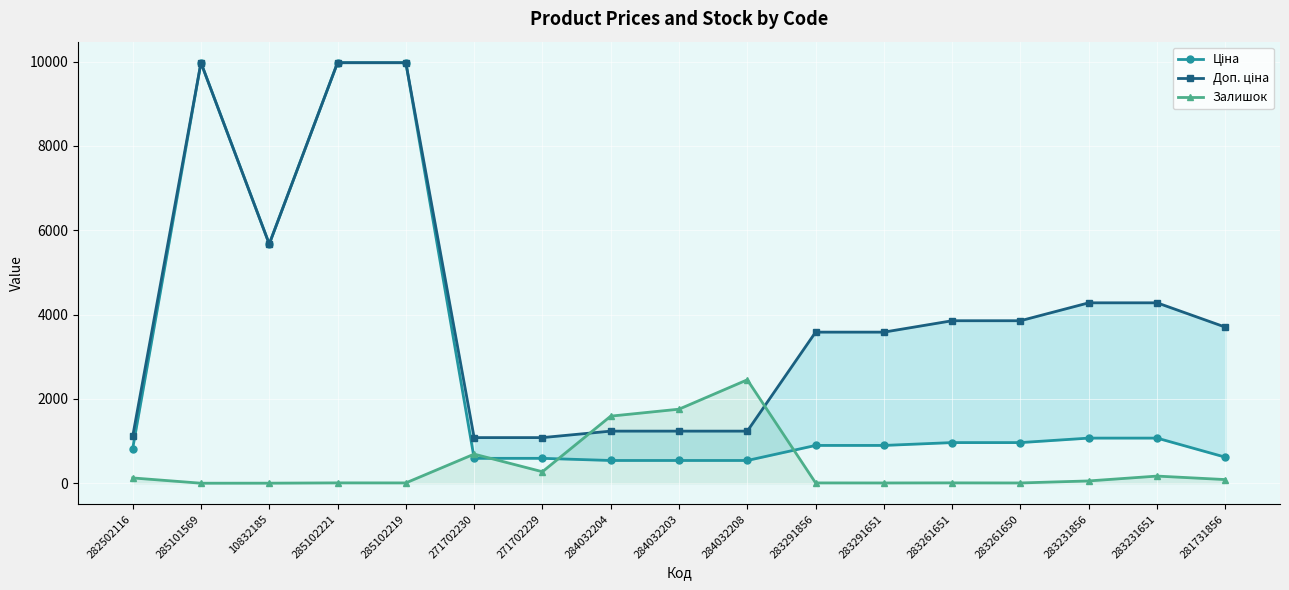

How many data points in Залишок are less than 54?

8